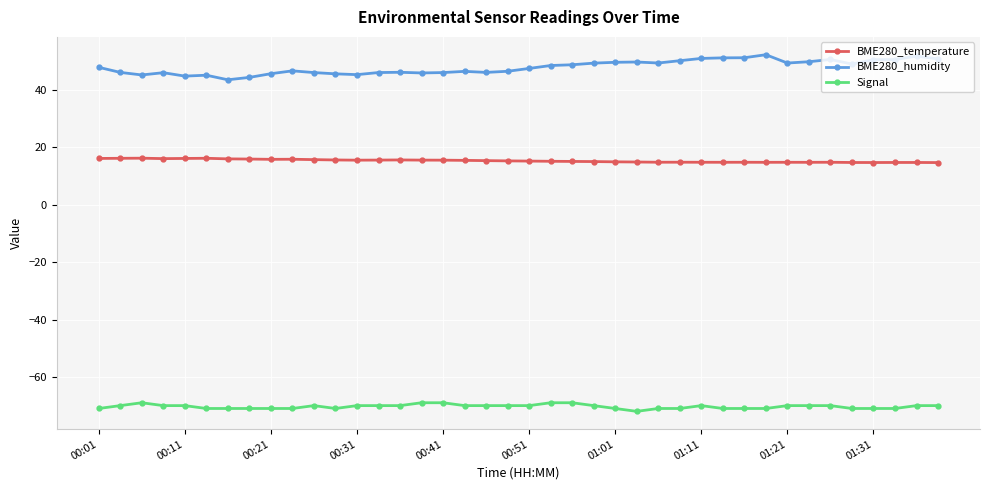

What is the greatest value displayed?

52.3